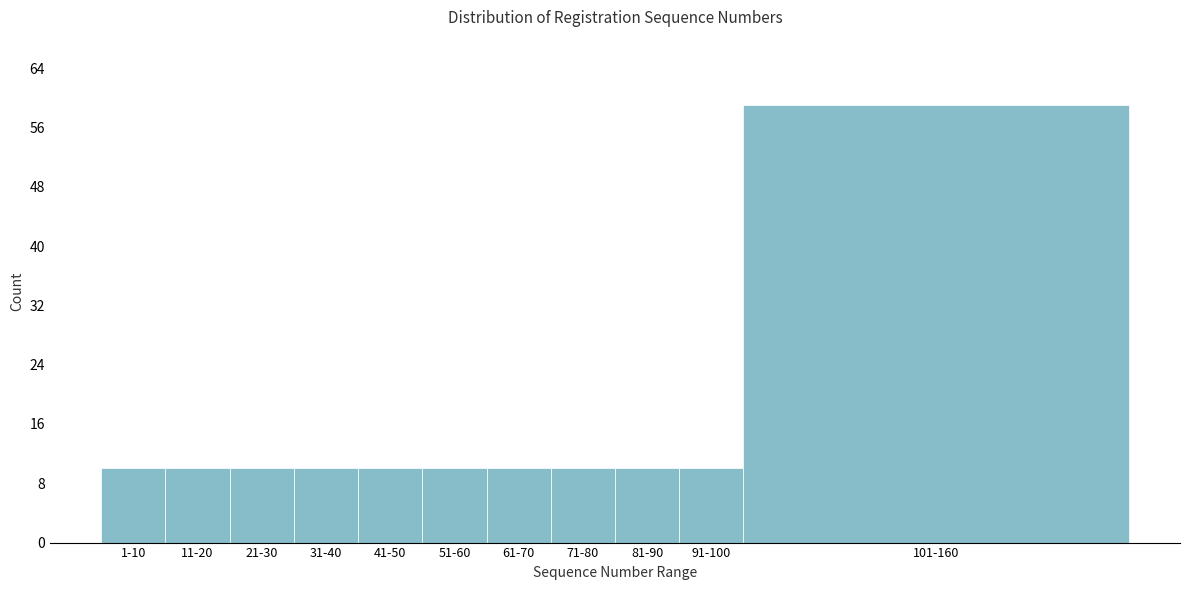

Reading left to right, what are all the values shown in this chart?

1-10=10	11-20=10	21-30=10	31-40=10	41-50=10	51-60=10	61-70=10	71-80=10	81-90=10	91-100=10	101-160=59